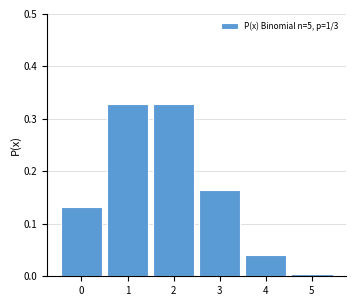

At which category does the chart reach its minimum across all series?

5